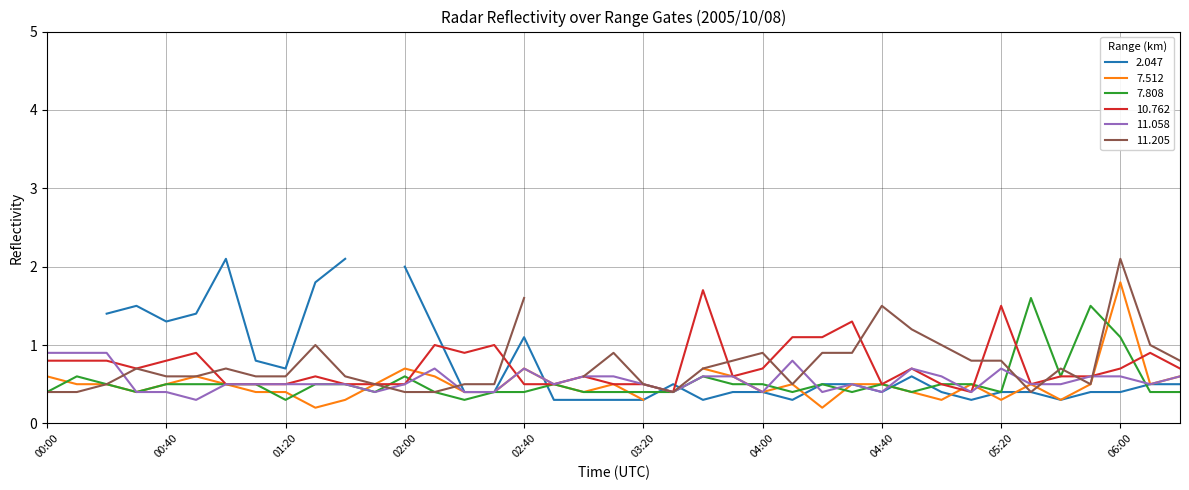

What is the minimum value for 11.058?

0.3